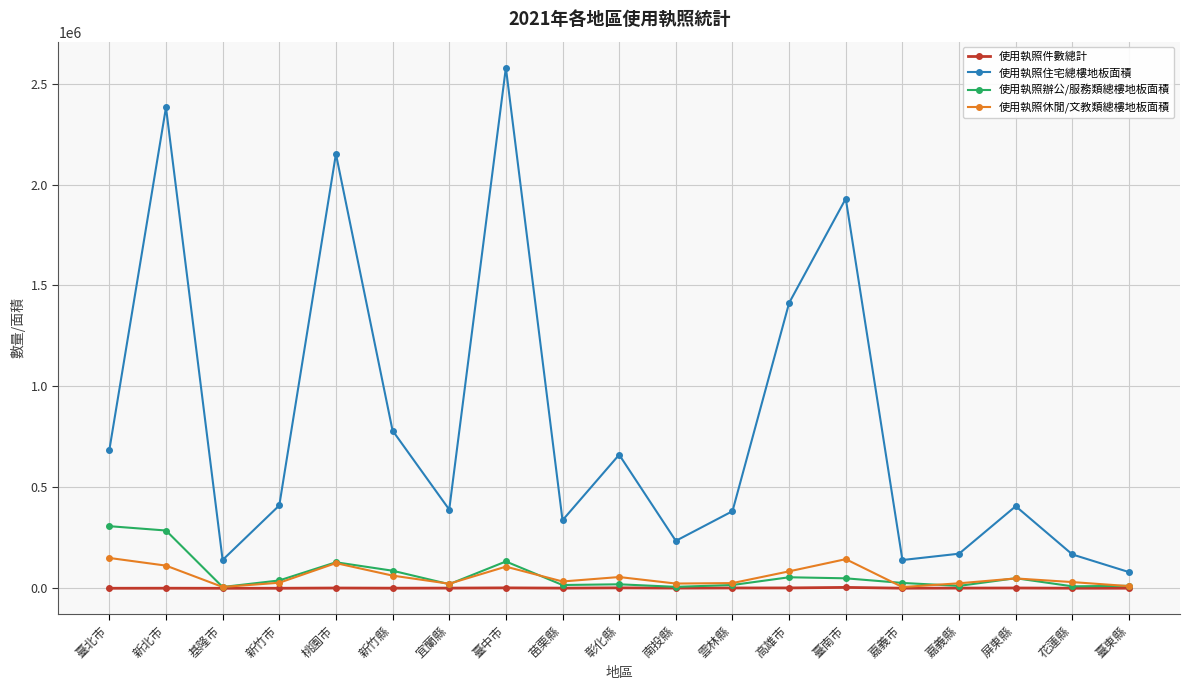

Which series changed the most between 南投縣 and 屏東縣?

使用執照住宅總樓地板面積